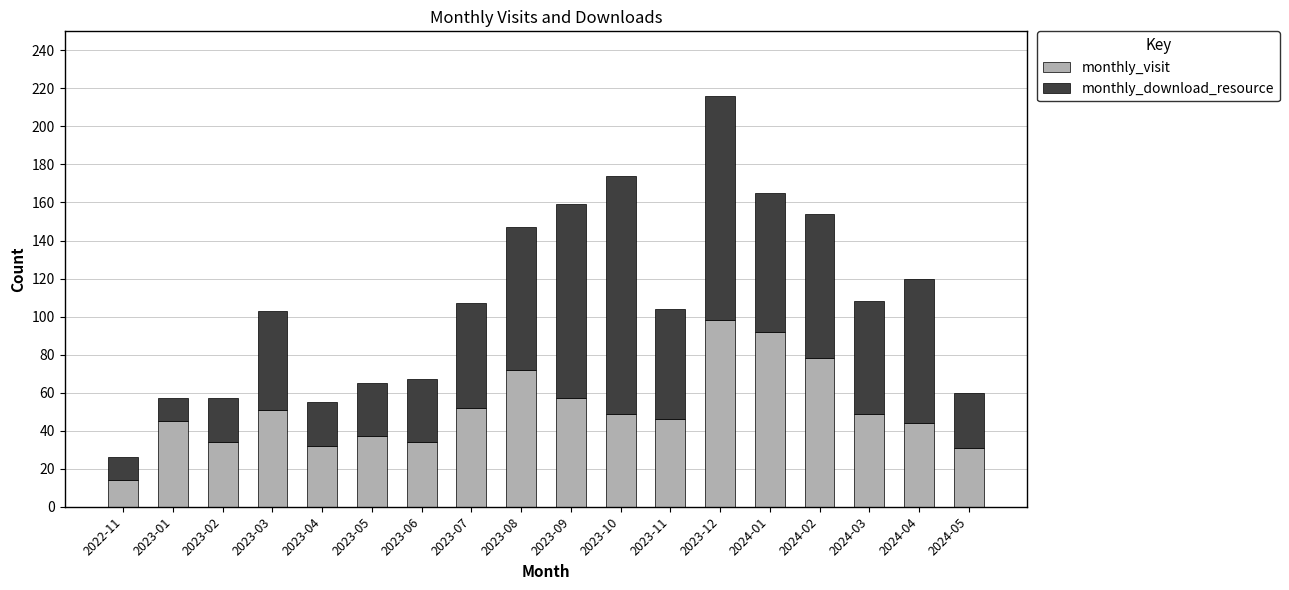

What is the total value across all series at 2023-03?

103